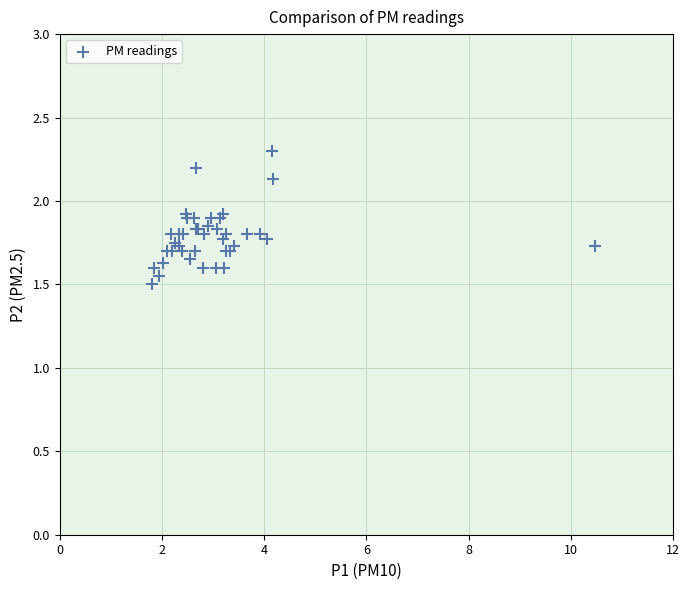

What Y value in the scatter plot is closest to 1?

1.5